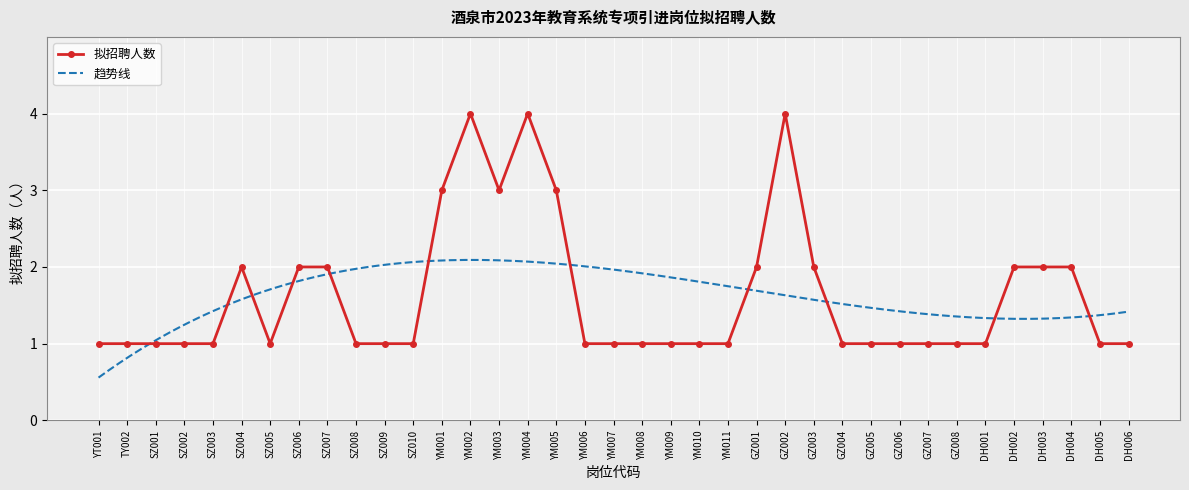

The chart shows a value of 1 at SZ008. True or false?

False